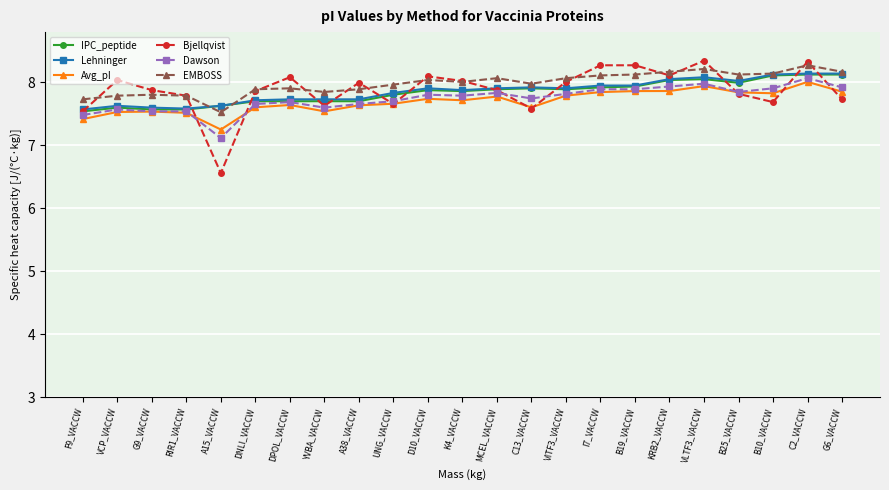

At which label does EMBOSS first exceed 8?

D10_VACCW